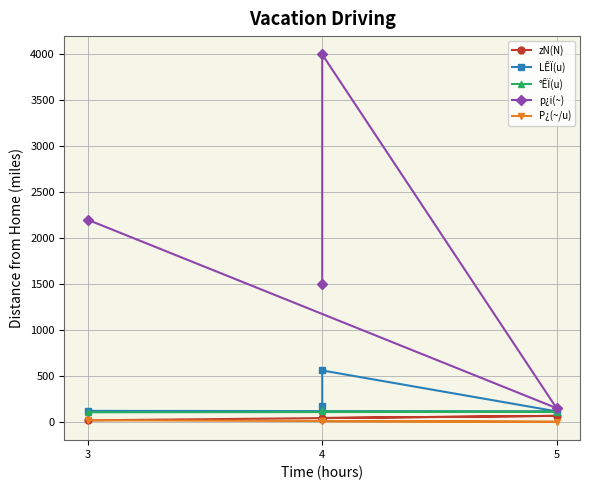

Which series has the largest total across all categories?

p¿i(~)